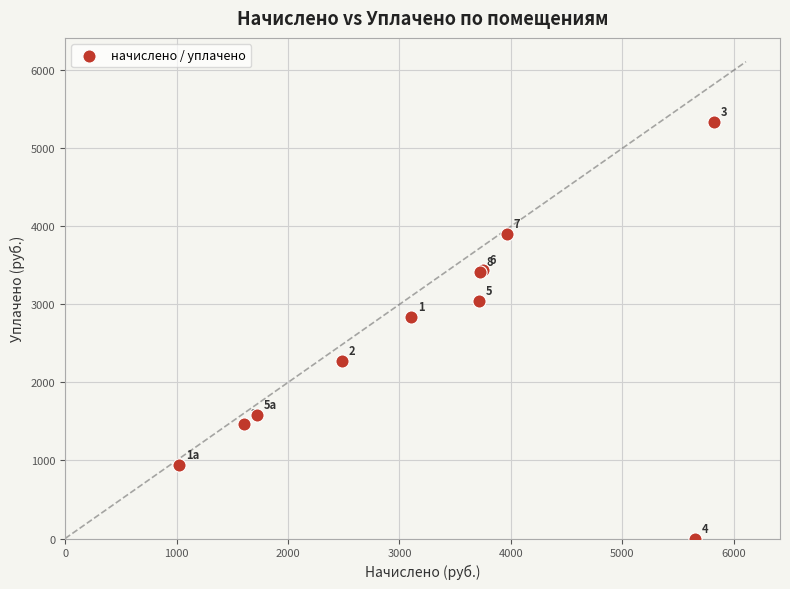

What Y value in the scatter plot is closest to 2666?

2843.1